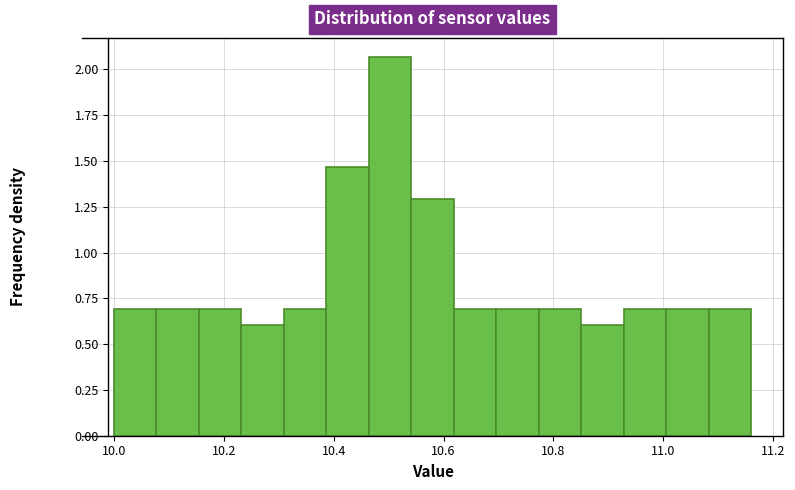

Around what value on the x-axis is the tallest bar? Give the approximate position of its centre, as read against the axis.

10.50